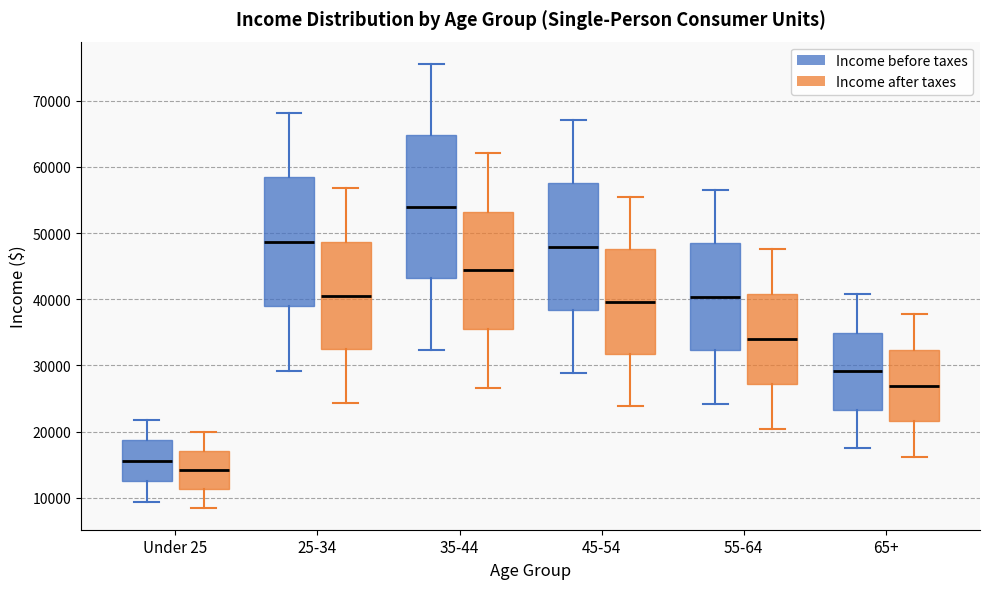

Where does the upper whisker of the box for 45-54 (Income after taxes) end on the y-axis? The values are not printed on the chart, so give them approximately, as read against the axis.

55000